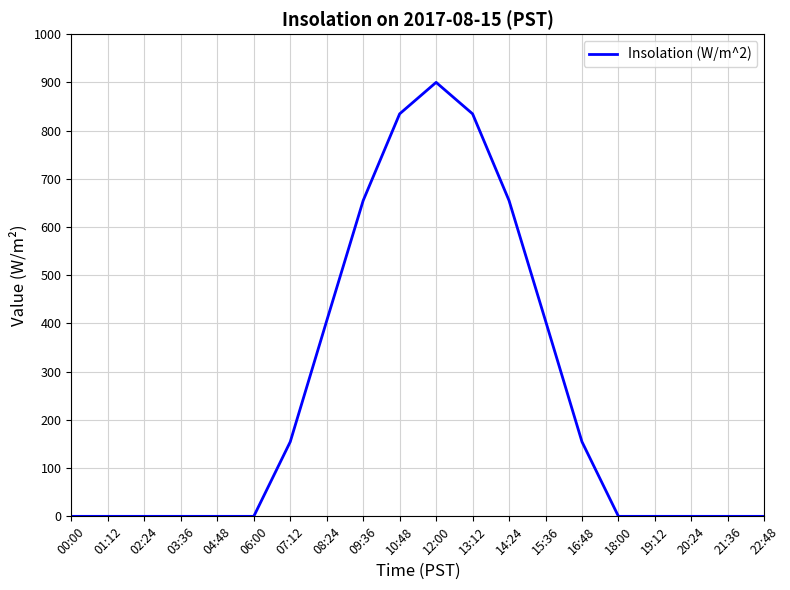

What is the maximum value shown in the chart?

900.0